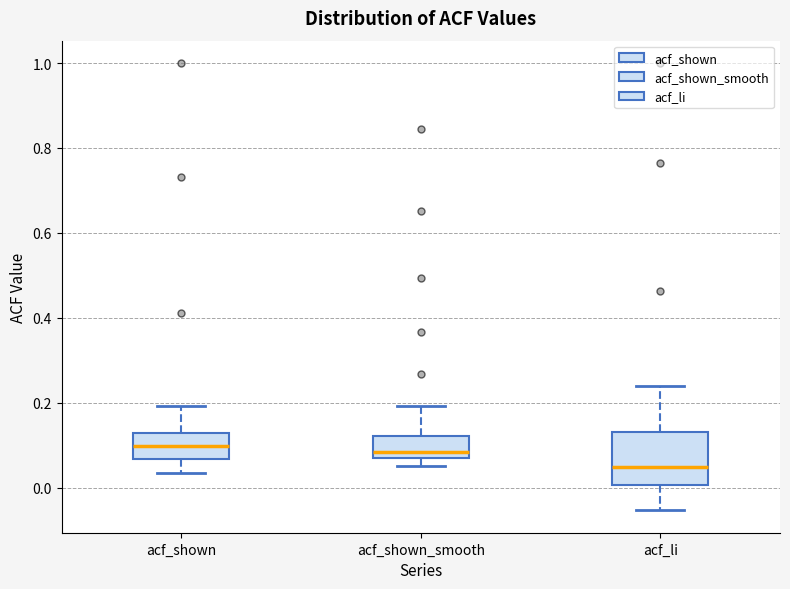

Comparing the boxes themselves (not the whiskers), which one is the tallest?

acf_li